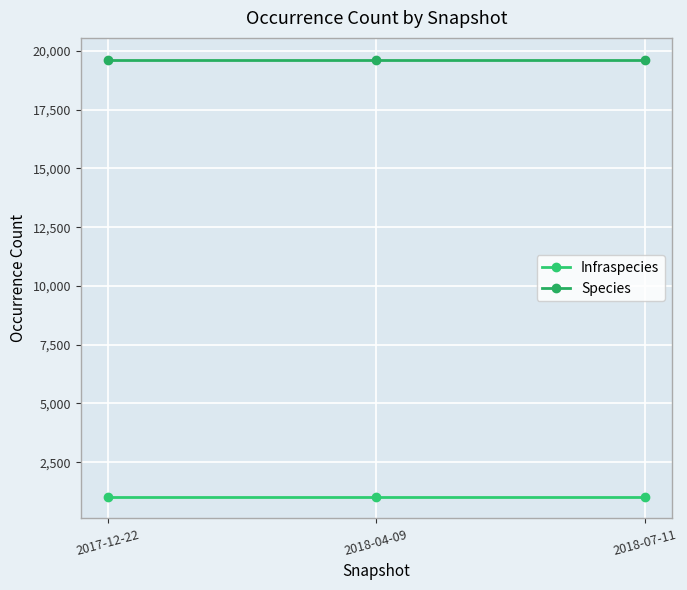

Reading left to right, what are all the values shown in this chart?

Infraspecies: 2017-12-22=1039	2018-04-09=1039	2018-07-11=1039
Species: 2017-12-22=19623	2018-04-09=19623	2018-07-11=19623